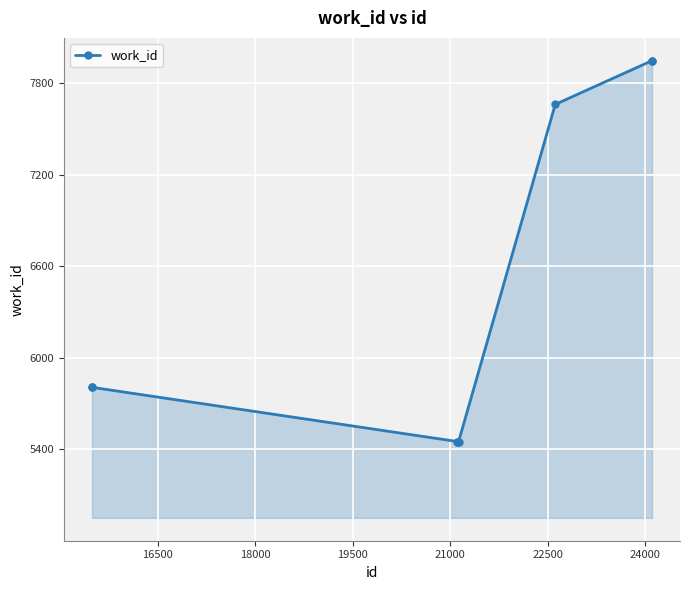

What is the value of the 1st point from the left?

5807